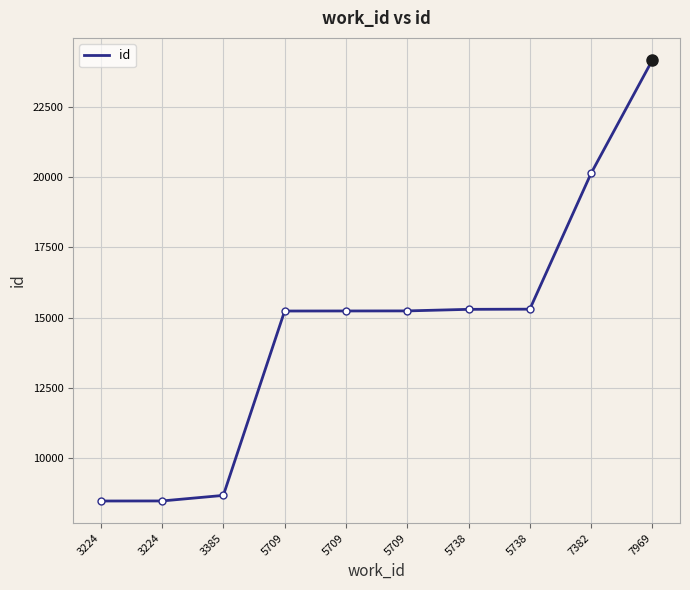

The chart shows a value of 20140 at 7382. True or false?

True